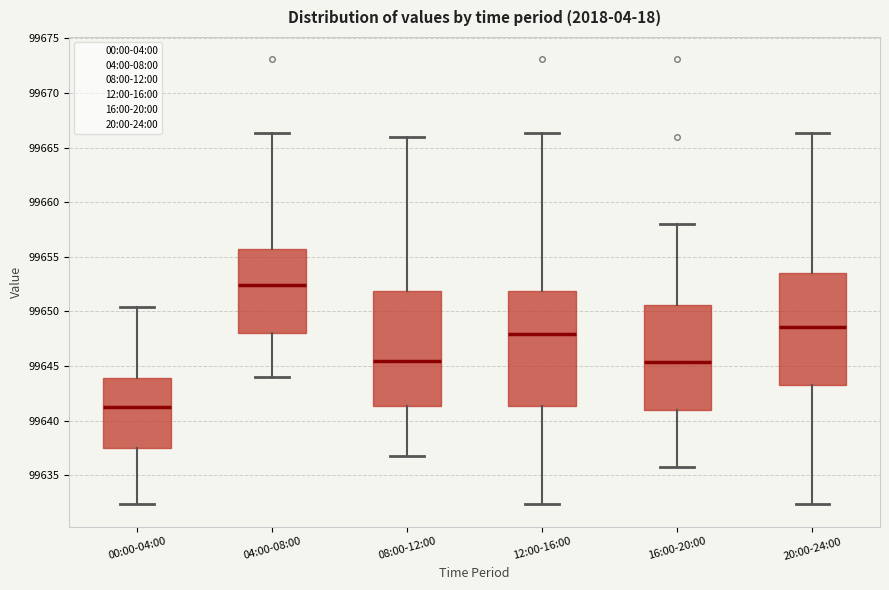

Where does the median line of the box for 08:00-12:00 sit on the y-axis? The values are not printed on the chart, so give them approximately, as read against the axis.

99645.5